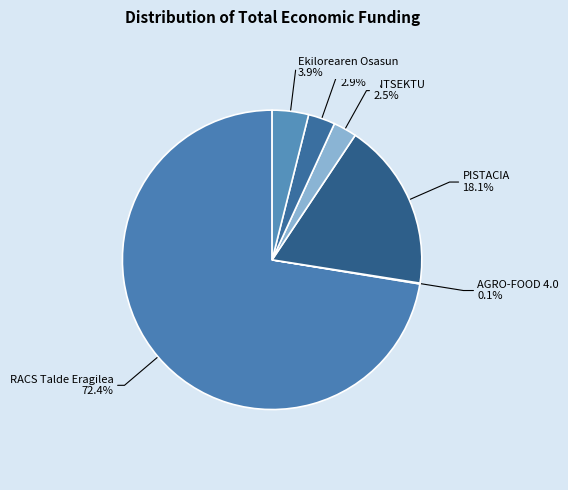

To the nearest percent, what is the average slice percentage?

17%